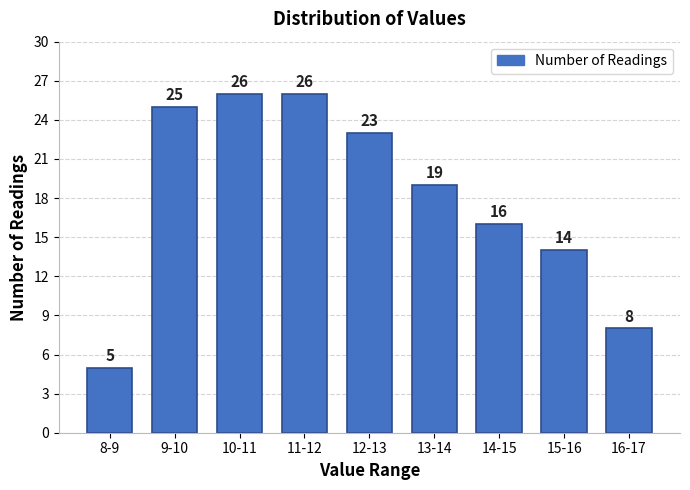

Reading right to left, transcribe all the data shown in this chart.

16-17=8	15-16=14	14-15=16	13-14=19	12-13=23	11-12=26	10-11=26	9-10=25	8-9=5